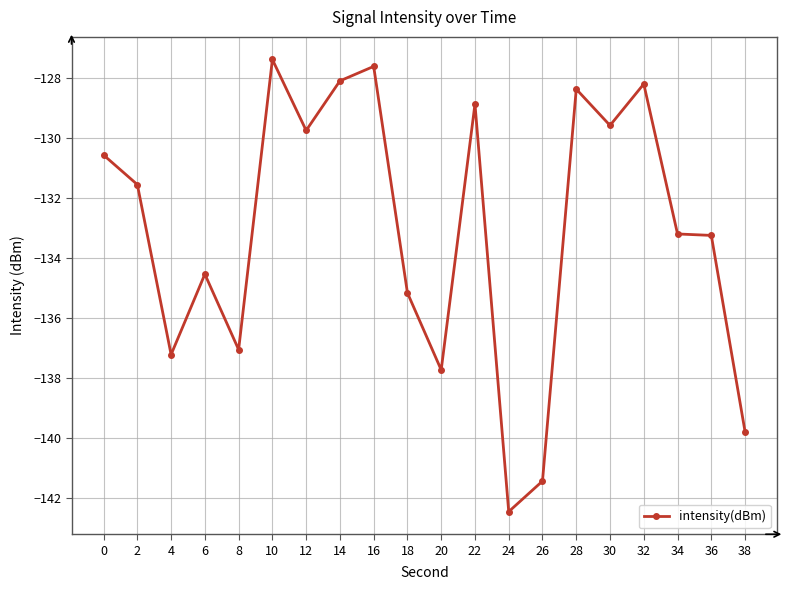

Read the value at 14.

-128.1